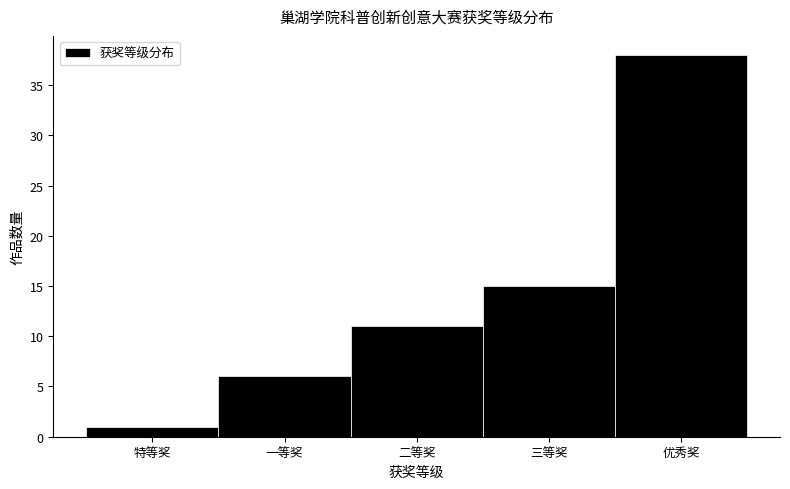

Reading left to right, extract all data points from this chart.

特等奖=1	一等奖=6	二等奖=11	三等奖=15	优秀奖=38